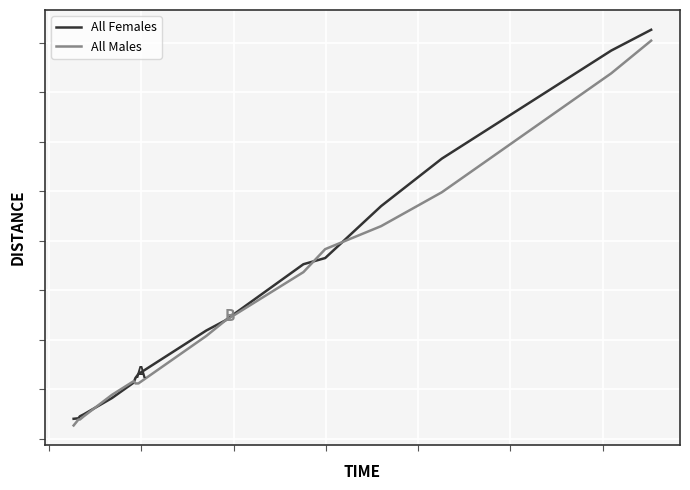

What is the average value of the All Females series?

556